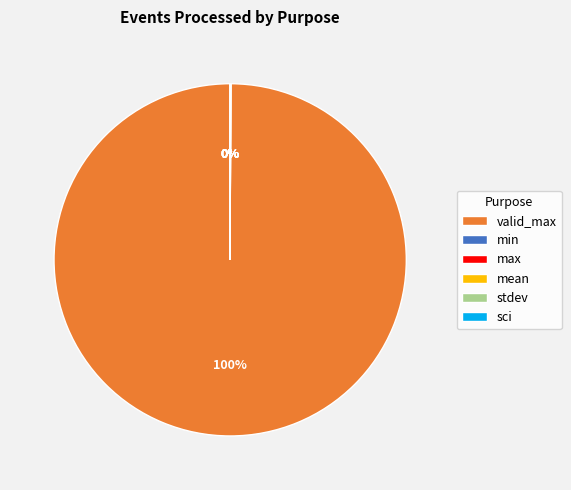

Does any single category account for the majority?

Yes